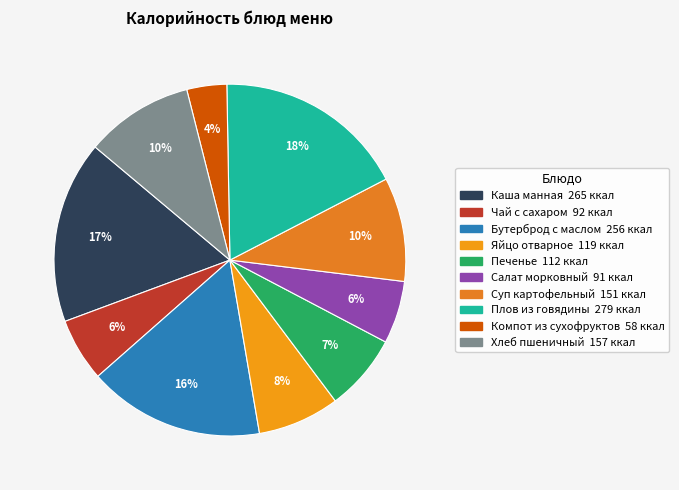

How many segments does this pie chart have?

10